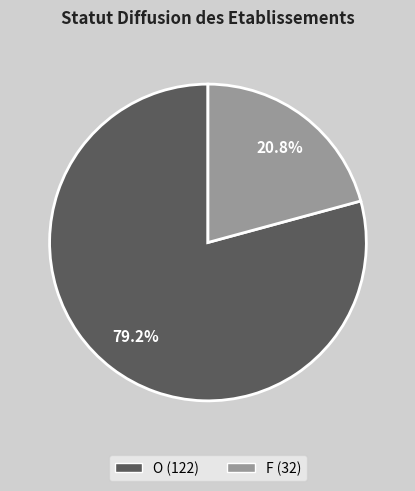

What is the total percentage of O and F?

100.0%